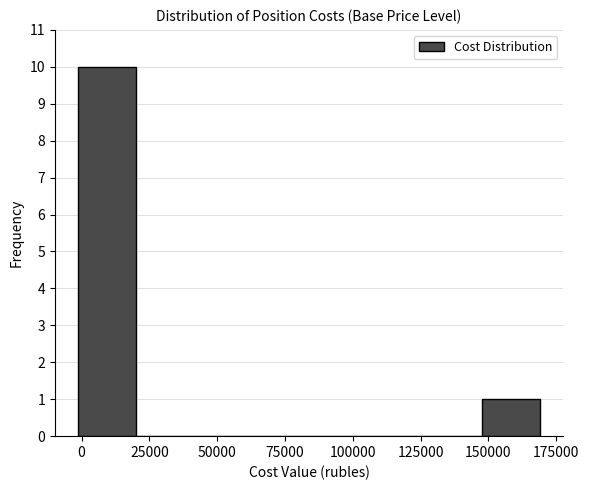

Over which range of the x-axis is the bar tallest?

0 to 20000